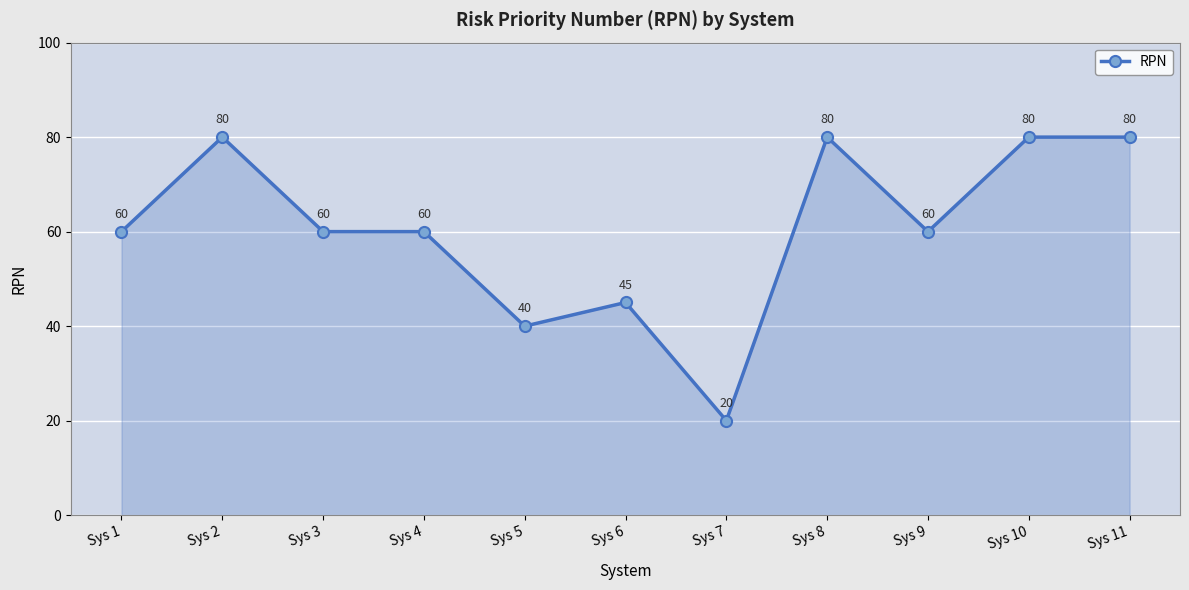

True or false: the data shows 108 at Sys 10.

False